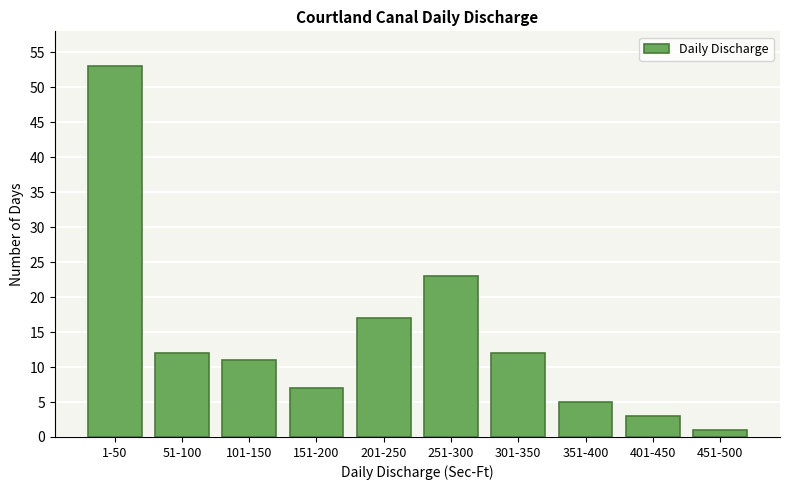

Reading right to left, transcribe all the data shown in this chart.

1	3	5	12	23	17	7	11	12	53